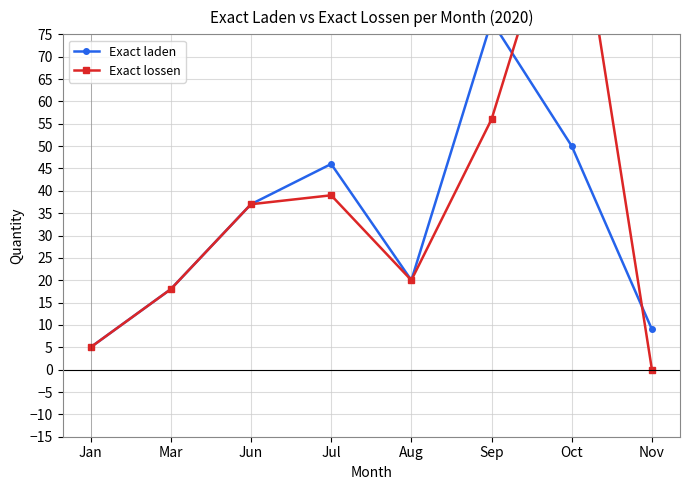

How many intersections are there between Exact laden and Exact lossen?

2